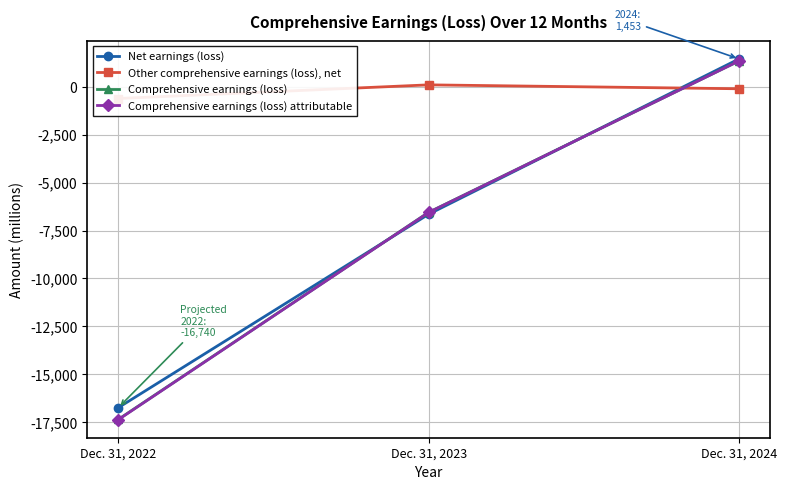

Reading left to right, extract all data points from this chart.

Net earnings (loss): -16740	-6648	1453
Other comprehensive earnings (loss), net: -612	100	-104
Comprehensive earnings (loss): -17352	-6548	1349
Comprehensive earnings (loss) attributable: -17364	-6555	1346